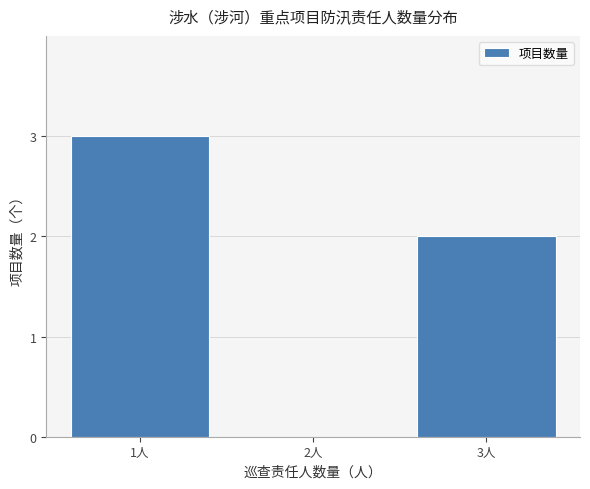

Reading right to left, what are all the values shown in this chart?

3人=2	2人=0	1人=3